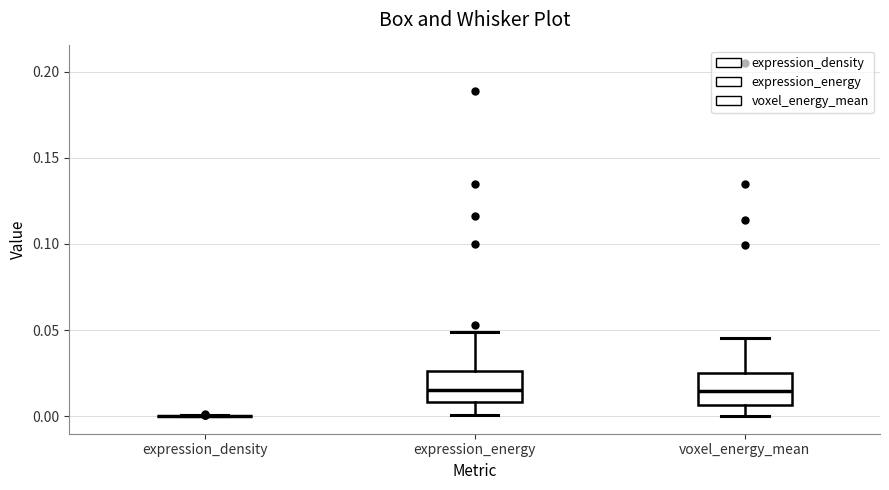

Where does the upper whisker of the box for expression_energy end on the y-axis? The values are not printed on the chart, so give them approximately, as read against the axis.

0.050